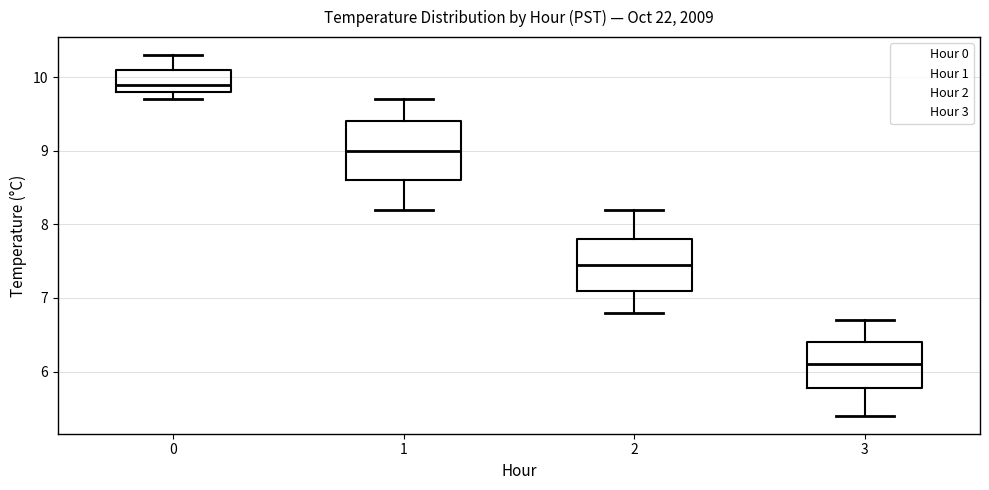

Reading left to right, read every box against the y-axis: the position of its median line, the range the box covers, and the ends of its whiskers. The values are not printed on the chart, so give them approximately, as read against the axis.

0: median 9.9, box 9.8 to 10.1, whiskers 9.7 to 10.3
1: median 9.0, box 8.6 to 9.4, whiskers 8.2 to 9.7
2: median 7.5, box 7.1 to 7.8, whiskers 6.8 to 8.2
3: median 6.1, box 5.8 to 6.4, whiskers 5.4 to 6.7